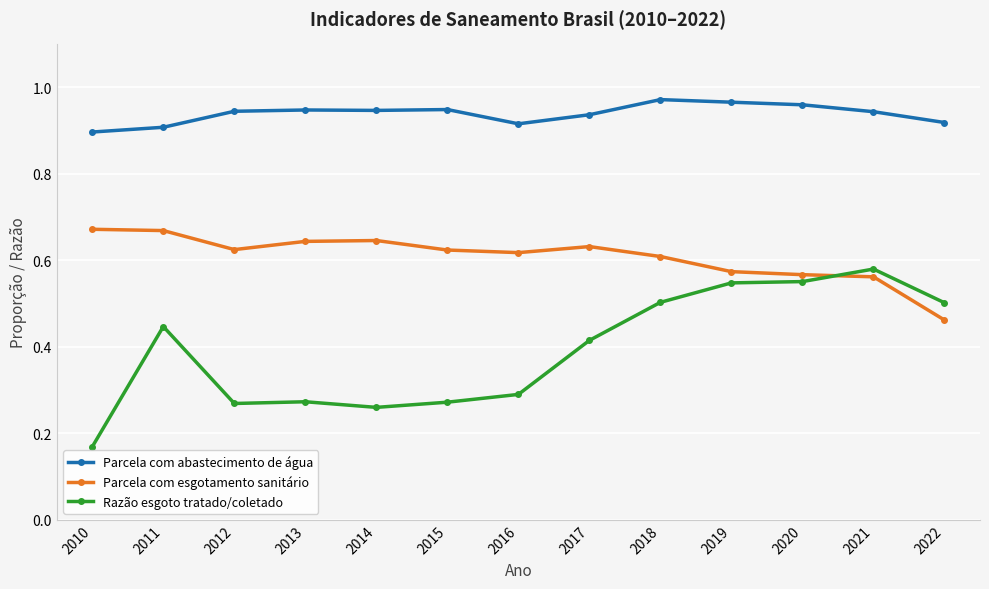

How many Parcela com esgotamento sanitário values are between 0 and 1?

13